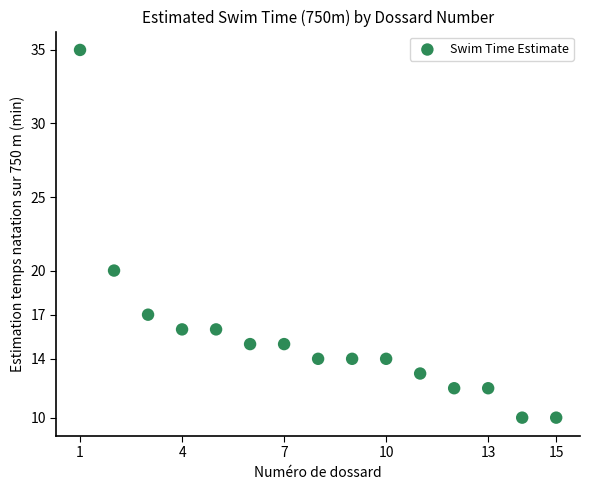

What Y value in the scatter plot is closest to 22?

20